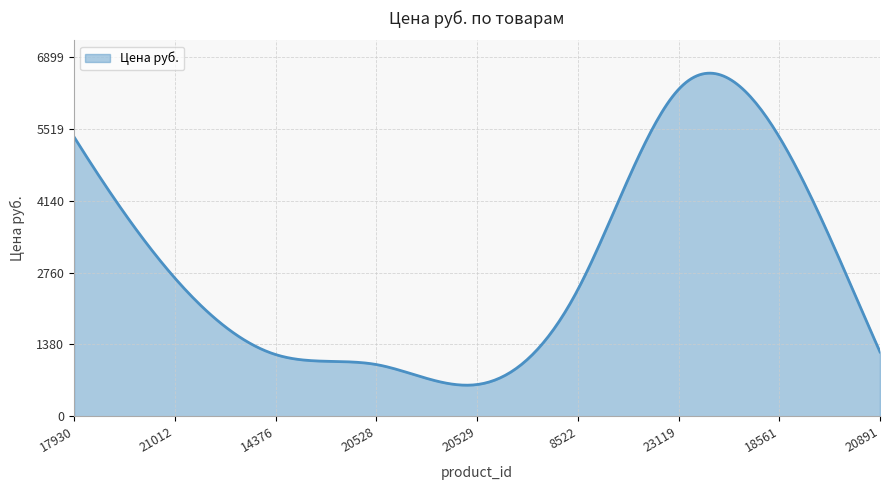

What is the minimum value shown in the chart?

598.8